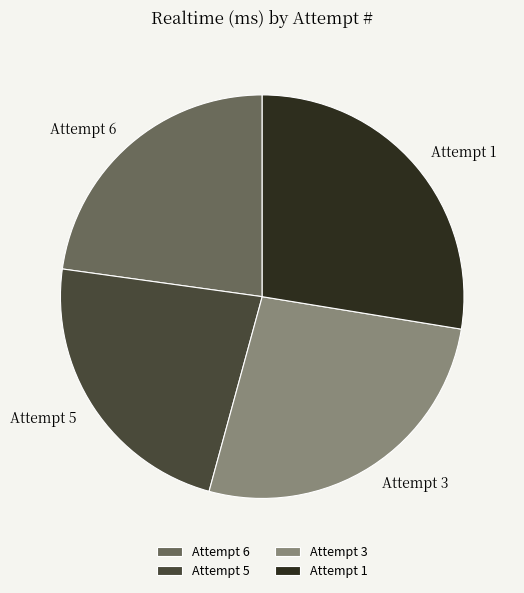

Combined, do Attempt 6 and Attempt 1 account for over 50%?

Yes